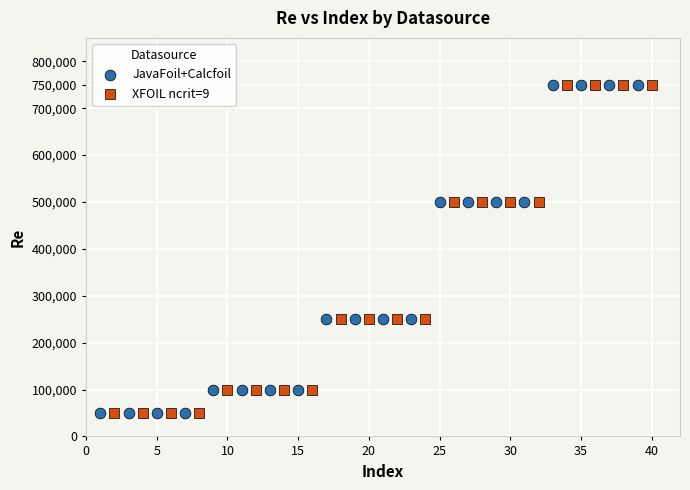

What are all the series names shown in the legend?

JavaFoil+Calcfoil, XFOIL ncrit=9